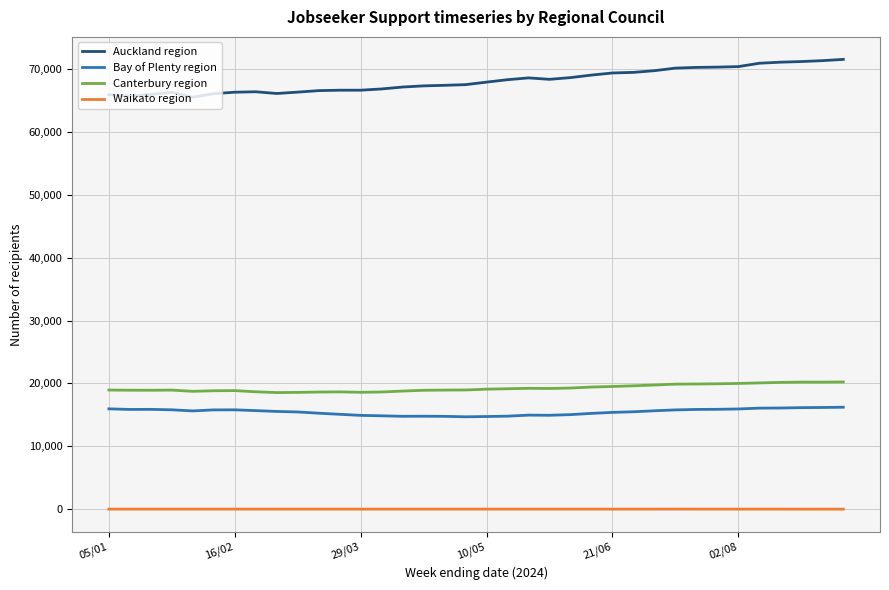

Rank the series by their maximum value, from highest to lowest.

Auckland region, Canterbury region, Bay of Plenty region, Waikato region